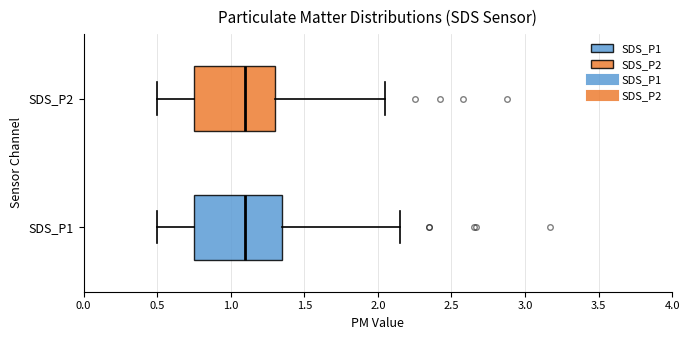

Comparing the boxes themselves (not the whiskers), which one is the widest?

SDS_P1